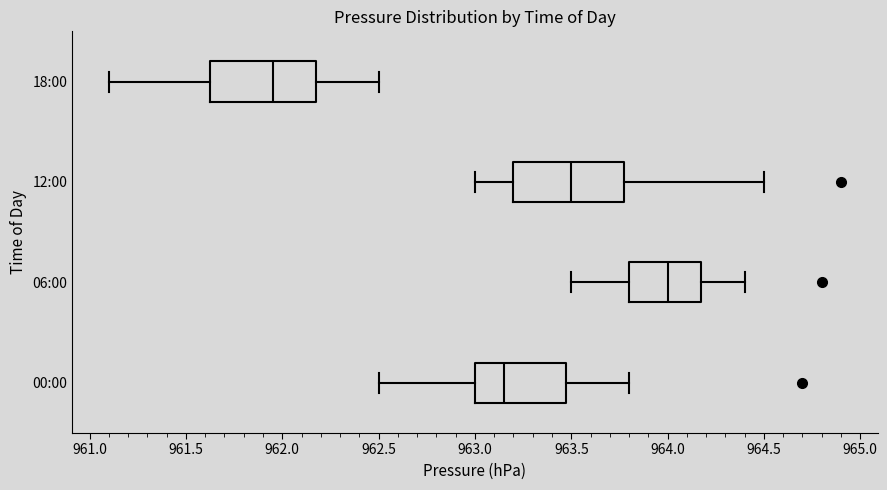

Where is the right edge of the box for 06:00 on the x-axis? The values are not printed on the chart, so give them approximately, as read against the axis.

964.20